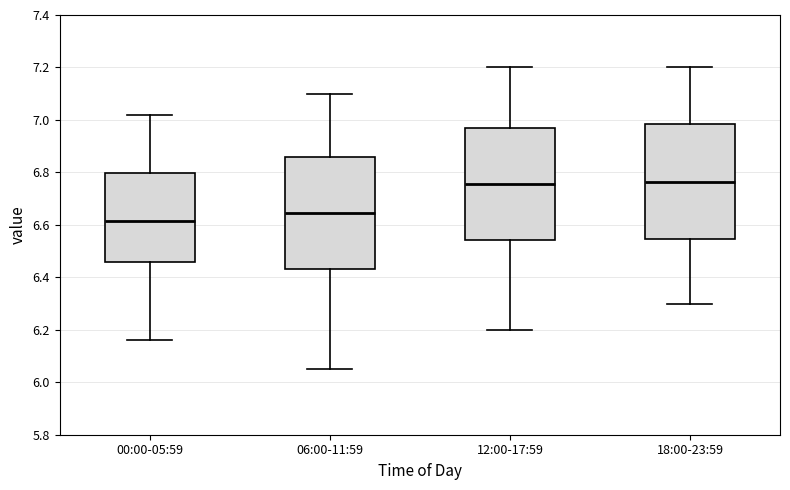

Which box's median line is the lowest?

00:00-05:59